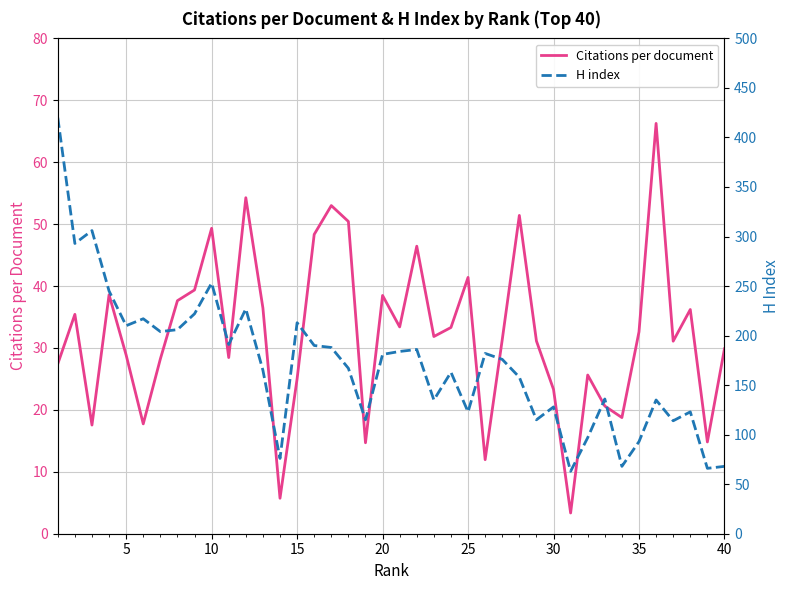

True or false: Citations per document and H index cross at least once.

False